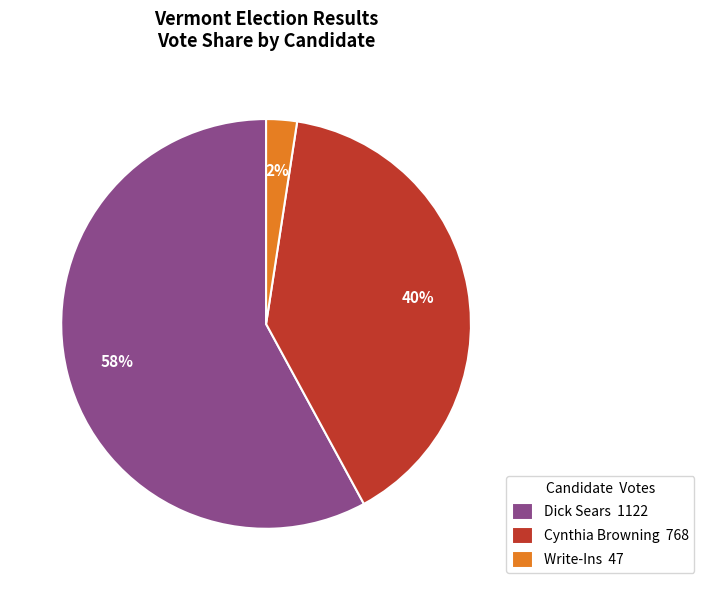

Which has a higher value, Write-Ins 47 or Cynthia Browning 768?

Cynthia Browning 768